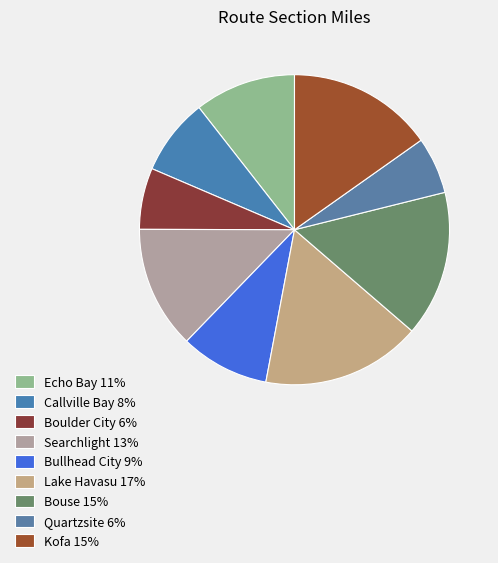

To the nearest percent, what is the combined percentage of Boulder City and Echo Bay?

17%